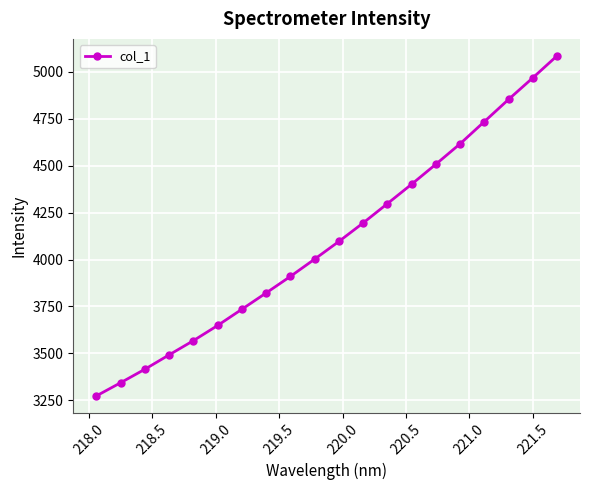

What is the maximum value shown in the chart?

5083.5